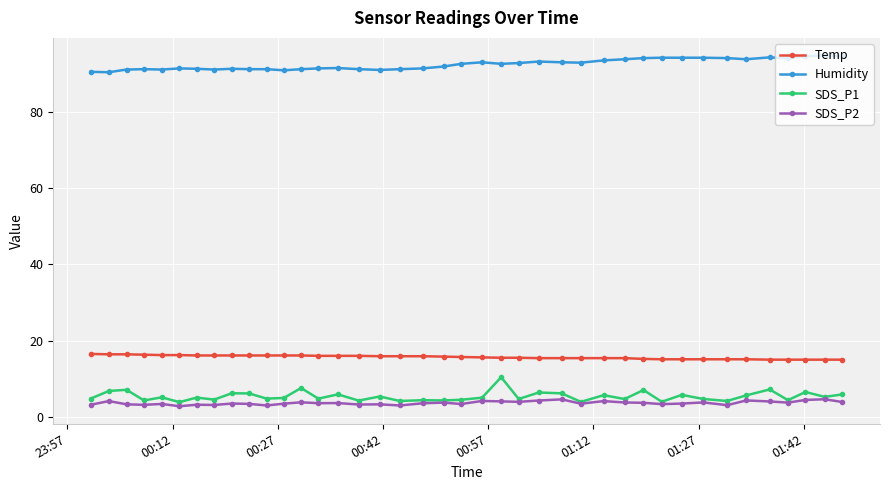

In SDS_P1, how many points are higher than both neighbors (excluding endpoints)?

15